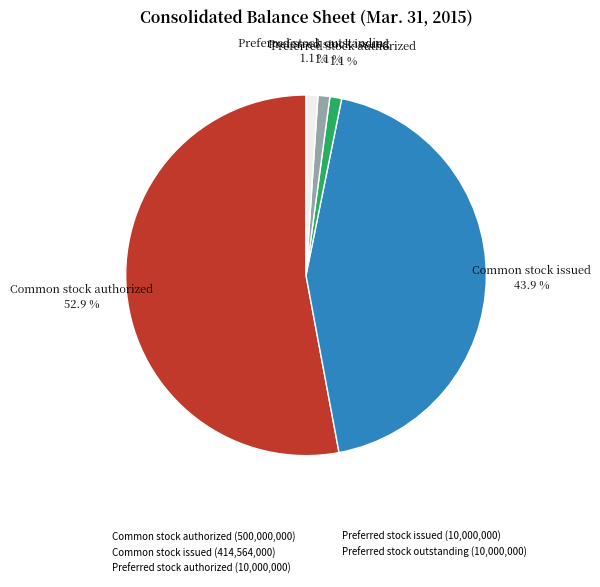

Count the number of slices in the pie.

5